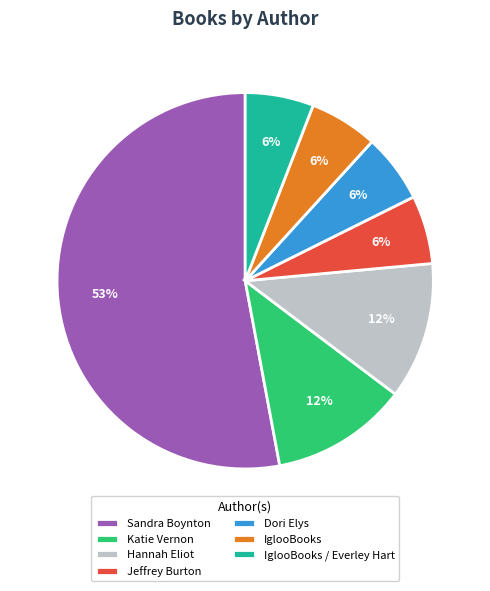

To the nearest percent, what is the combined percentage of Jeffrey Burton and IglooBooks / Everley Hart?

12%